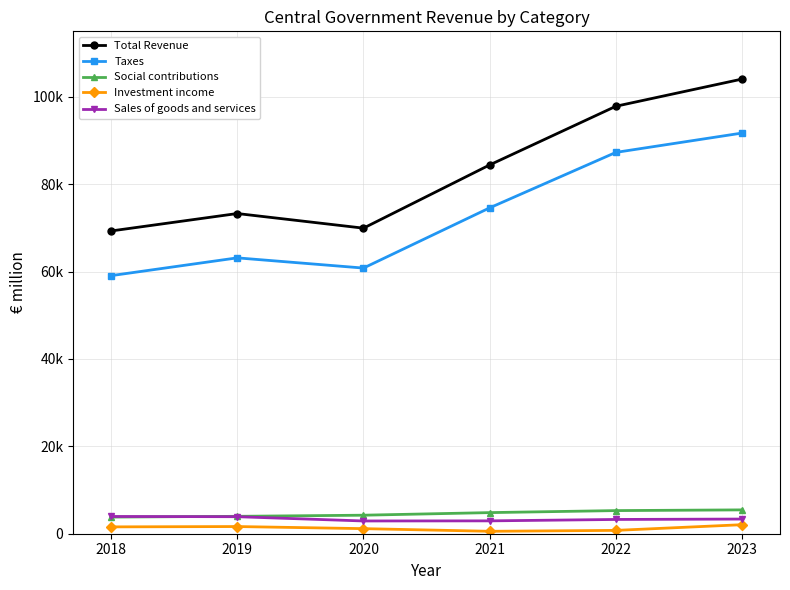

Rank the series by their maximum value, from highest to lowest.

Total Revenue, Taxes, Social contributions, Sales of goods and services, Investment income